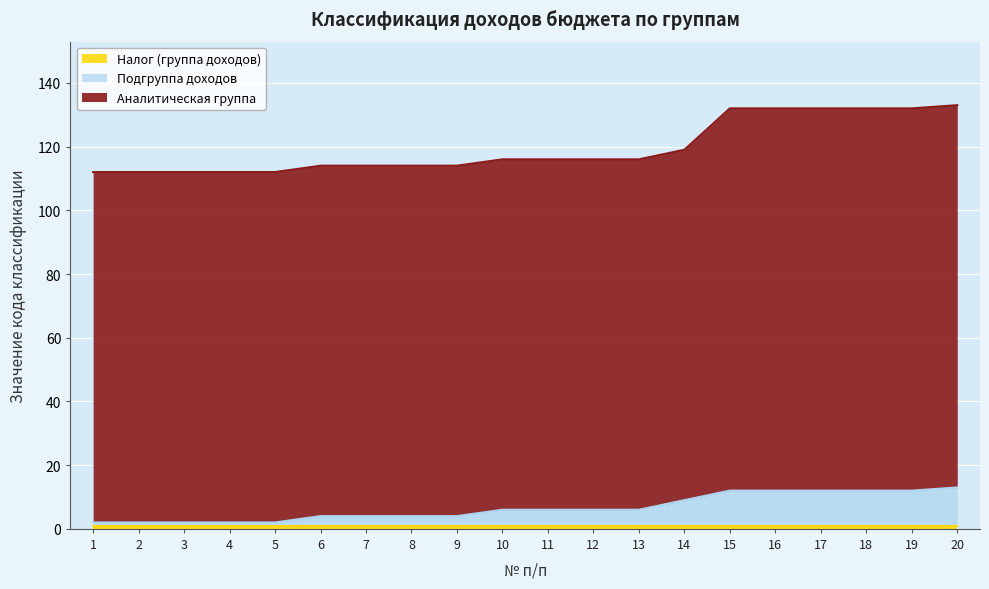

Where is Подгруппа доходов nearest to the value 6?

10